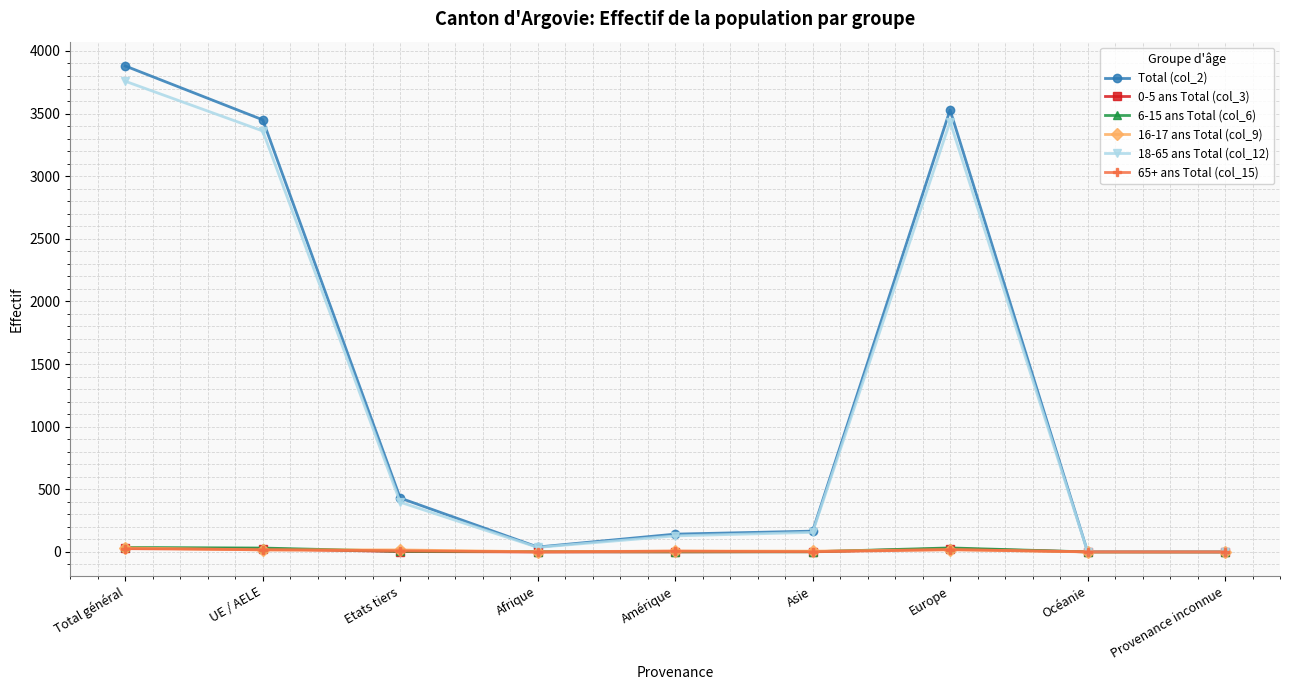

Is the value of 65+ ans Total (col_15) at Provenance inconnue greater than the value of 18-65 ans Total (col_12) at Afrique?

No